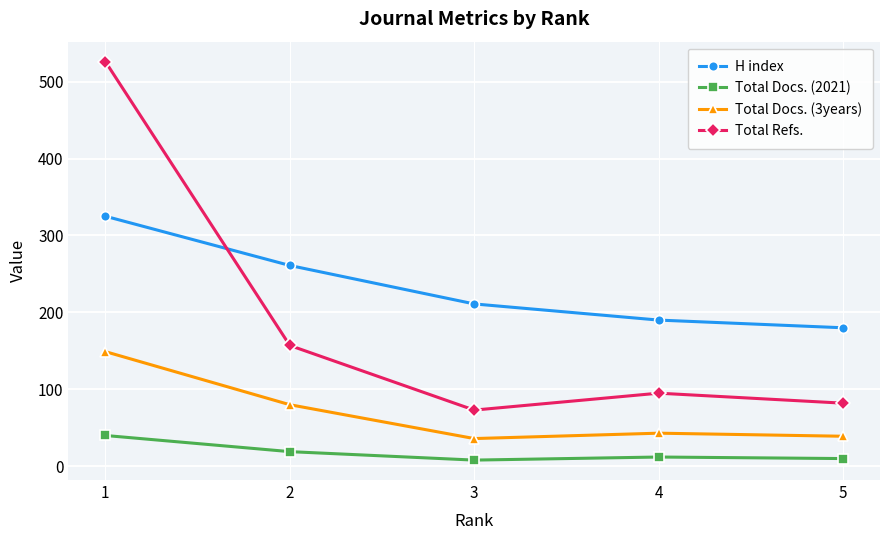

List the series in order of their overall mean, highest first.

H index, Total Refs., Total Docs. (3years), Total Docs. (2021)